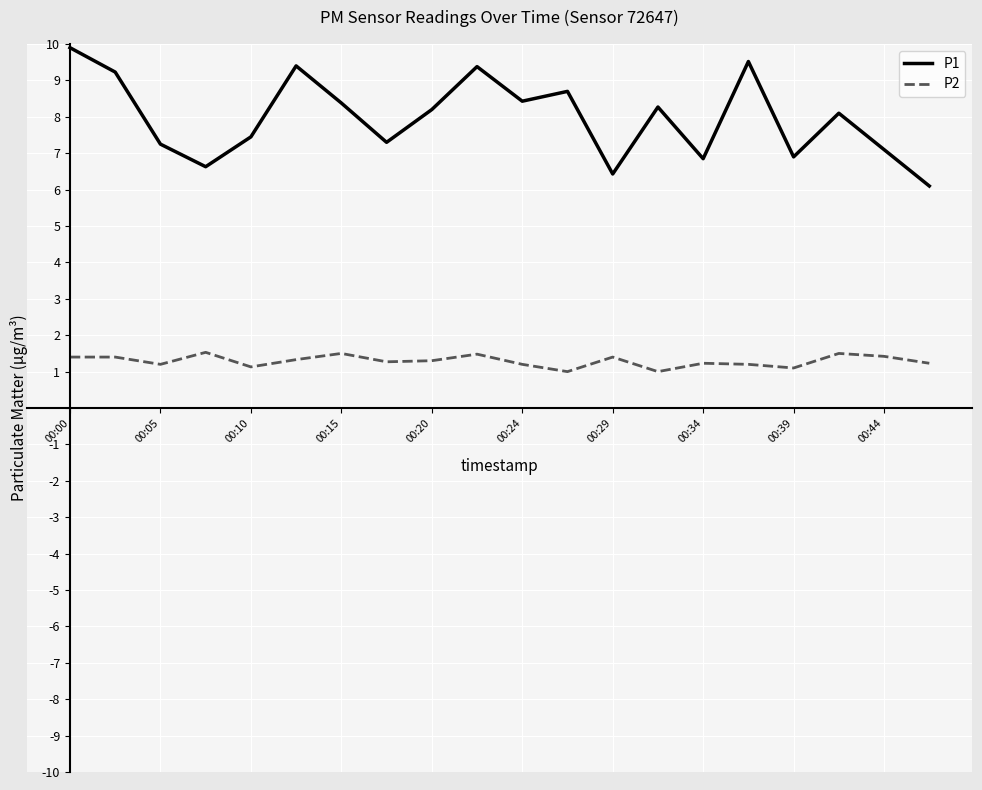

What is the difference between the second highest and second lowest values in the P2 series?

0.5